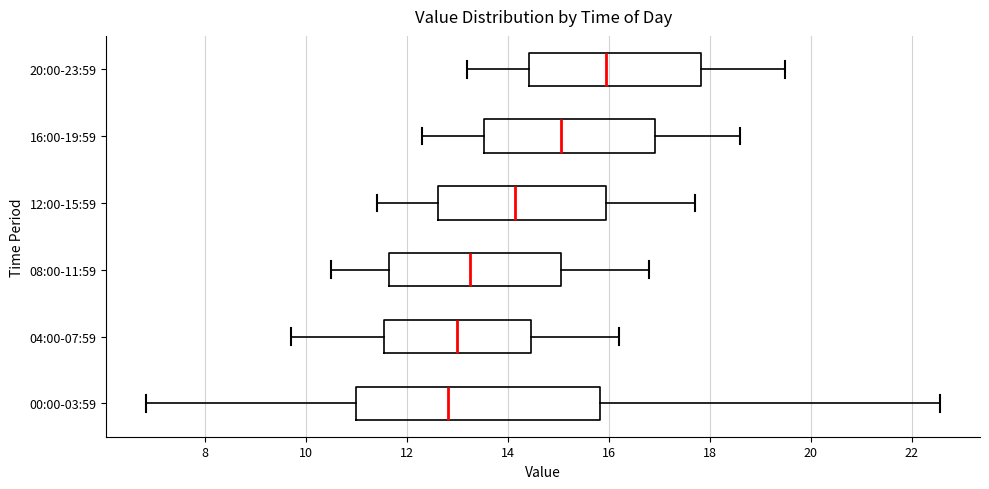

Comparing the boxes themselves (not the whiskers), which one is the widest?

00:00-03:59